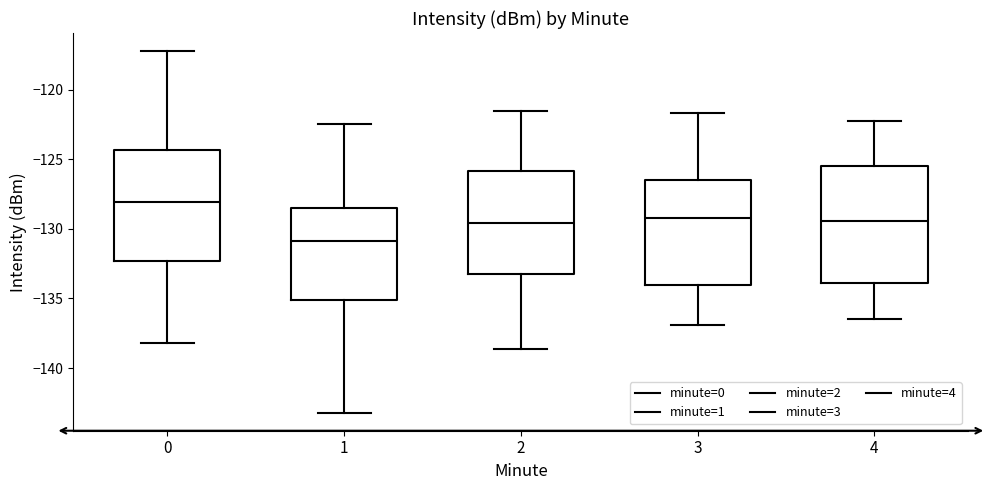

Which box has the highest median line?

0